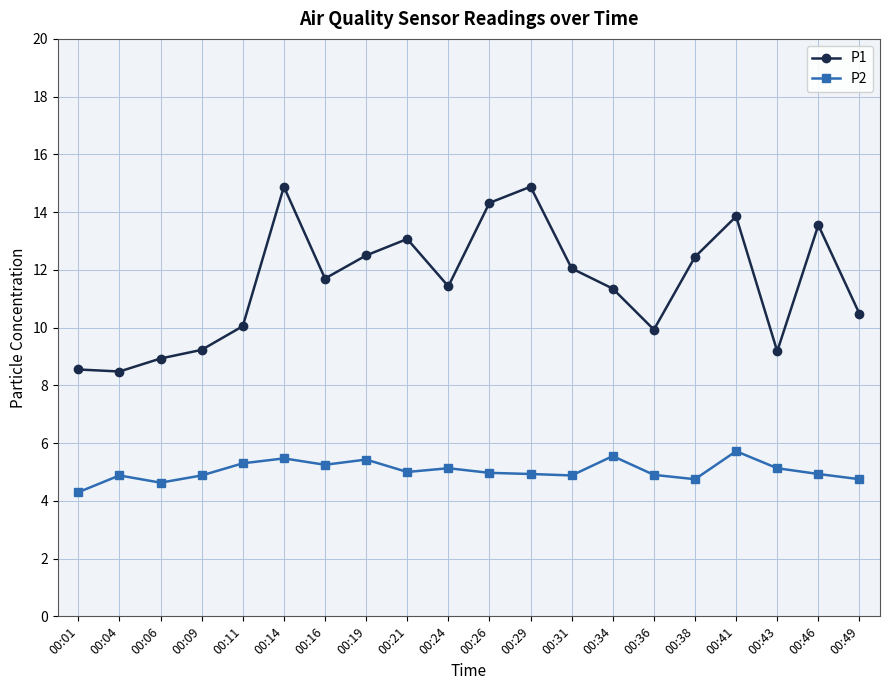

What is the minimum value for P2?

4.3